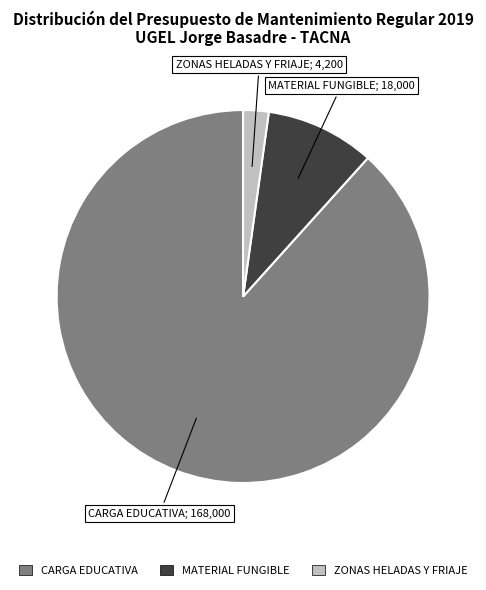

Combined, do CARGA EDUCATIVA and ZONAS HELADAS Y FRIAJE account for over 50%?

Yes